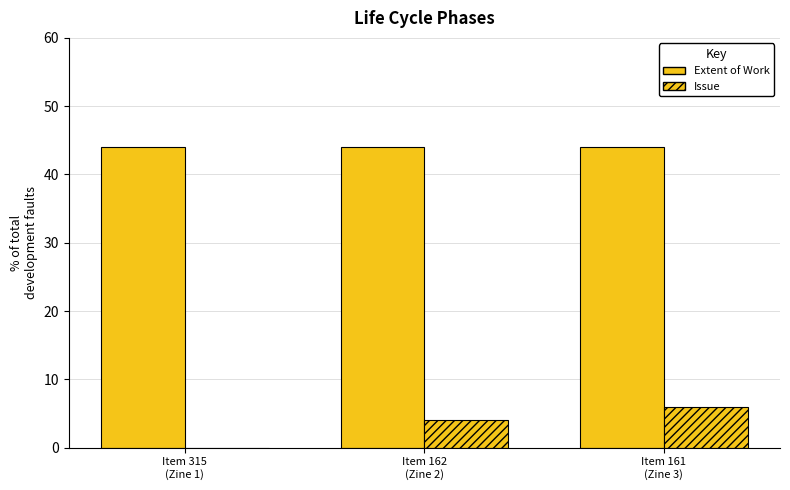

How many distinct data groups are displayed?

2